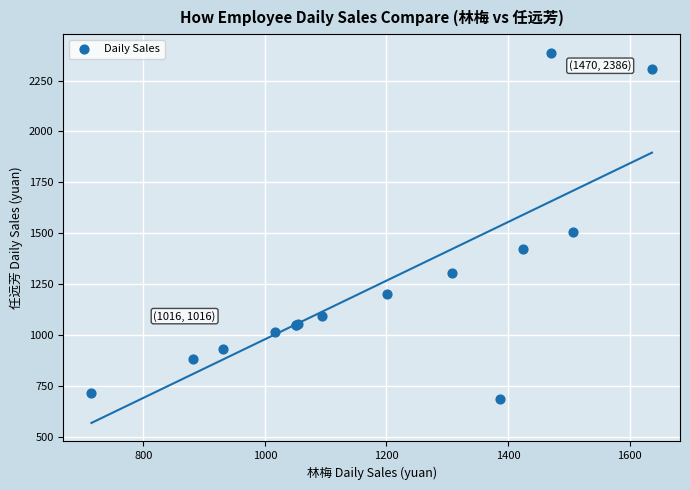

What Y value in the scatter plot is closest to 1536?

1507.0